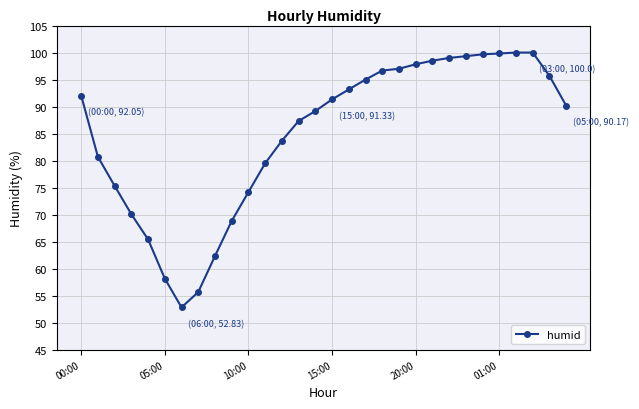

What is the maximum value shown in the chart?

100.0